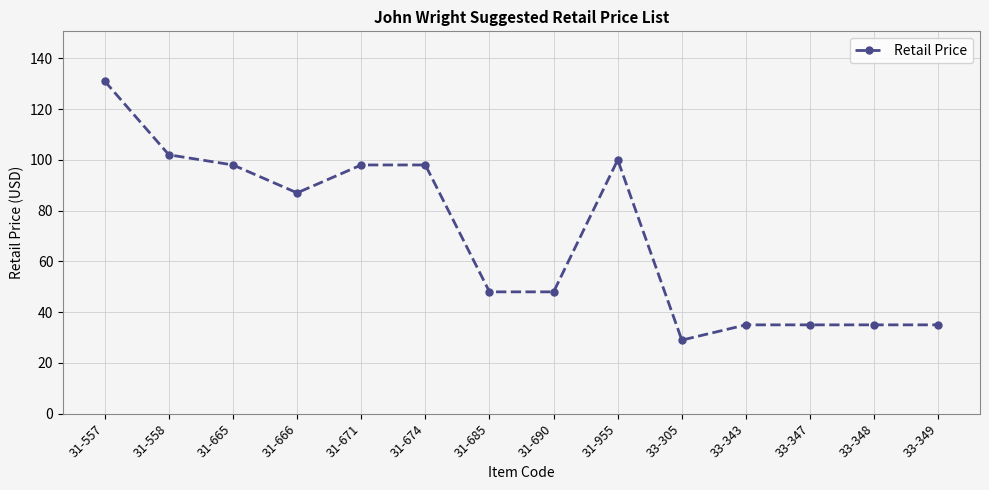

What is the difference between the maximum and minimum values?

102